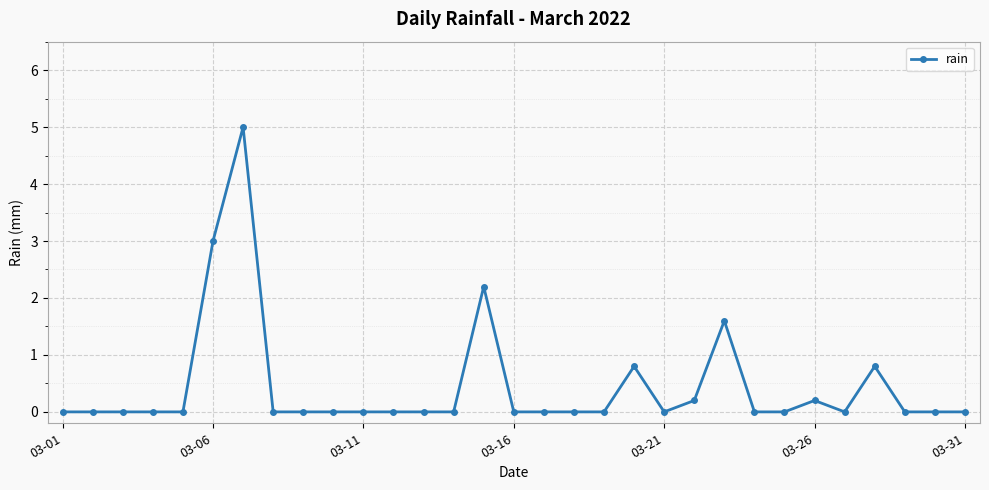

What is the value of the 22nd point from the left?

0.2